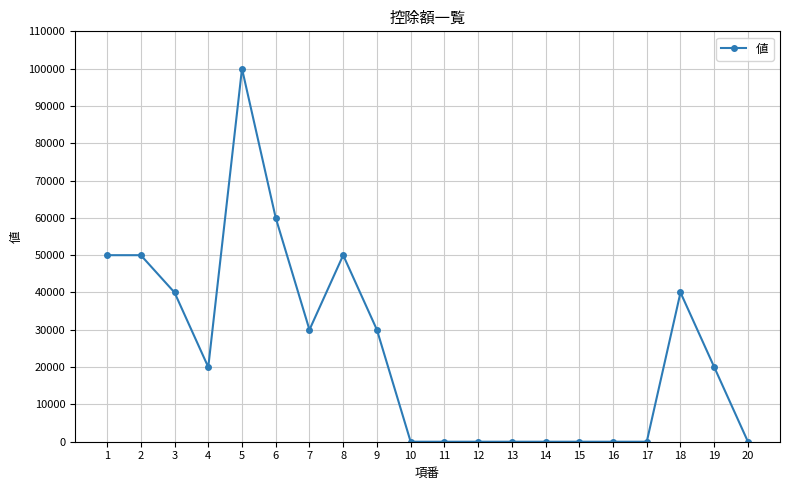

How many values are between 0 and 50000?

18